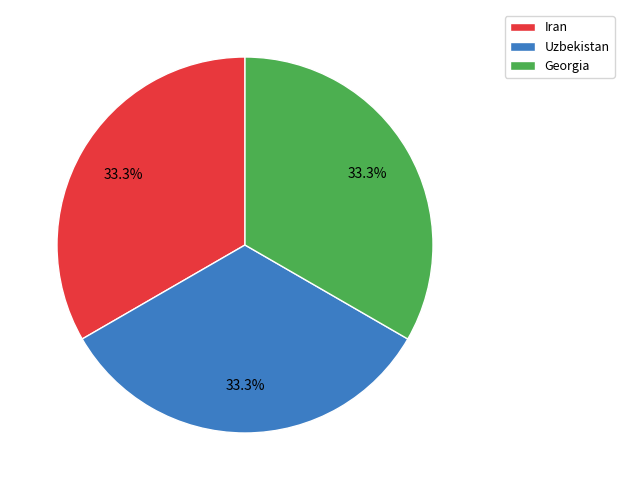

To the nearest percent, what is the combined percentage of Uzbekistan and Georgia?

67%